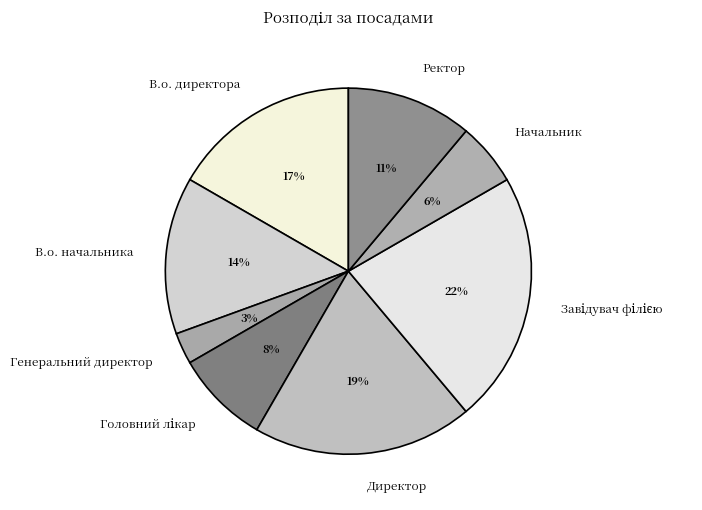

Is there a majority slice in this chart?

No